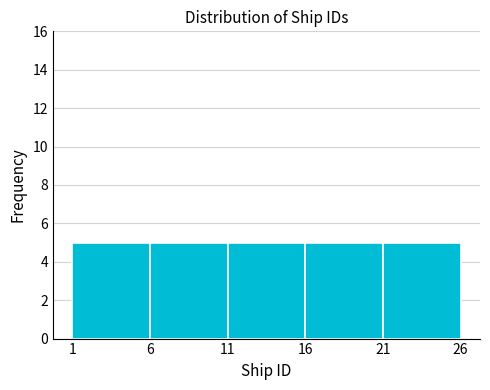

Reading left to right, list every bar in this chart as the range it spans on the x-axis followed by its height. The values are not printed on the chart, so give them approximately, as read against the axis.

1 to 6: 5
6 to 11: 5
11 to 16: 5
16 to 21: 5
21 to 26: 5